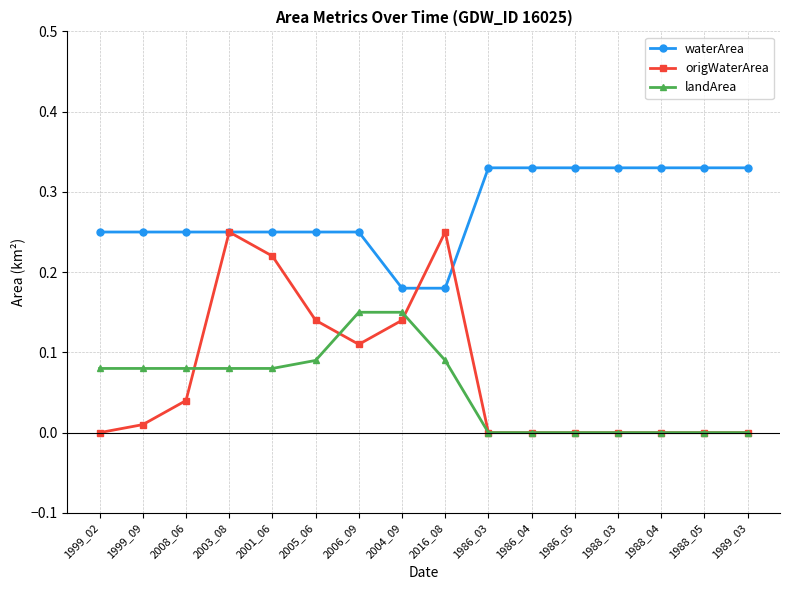

How many series are shown in this chart?

3